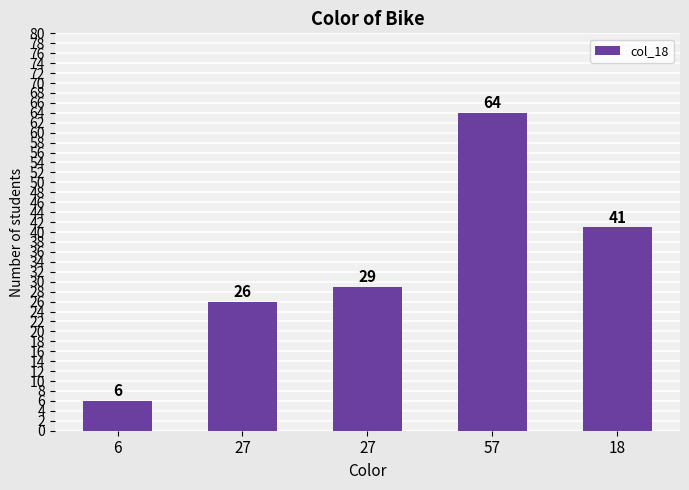

What is the average value?

33